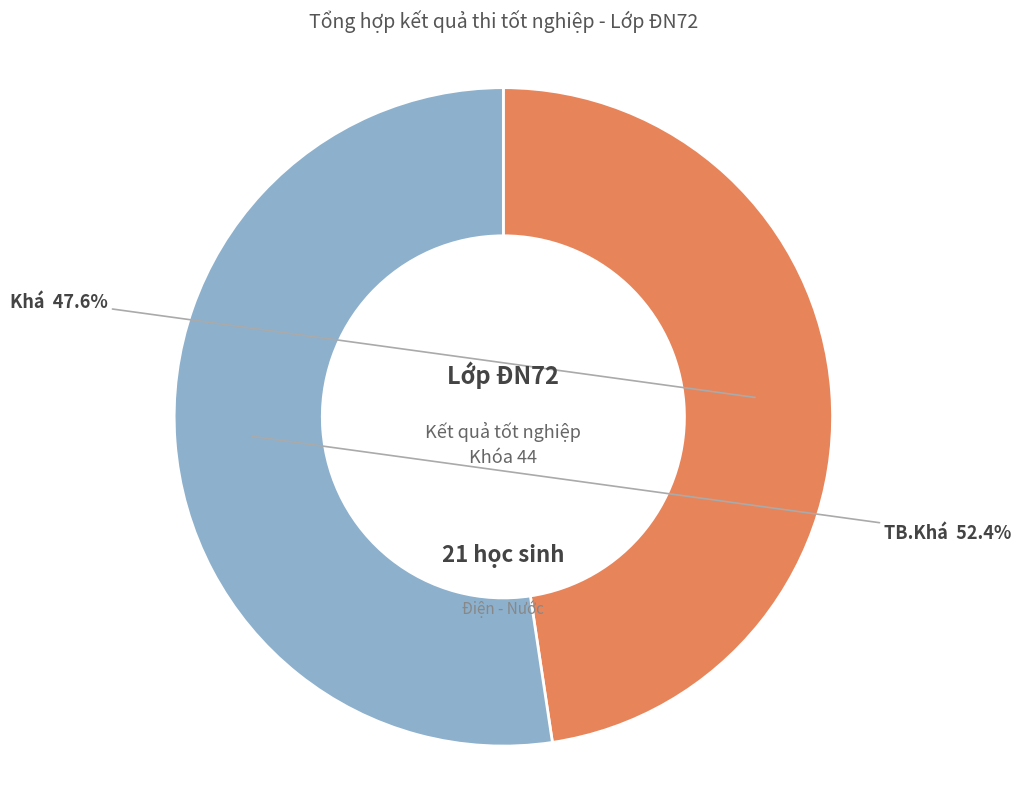

Which slice is the smallest?

Khá